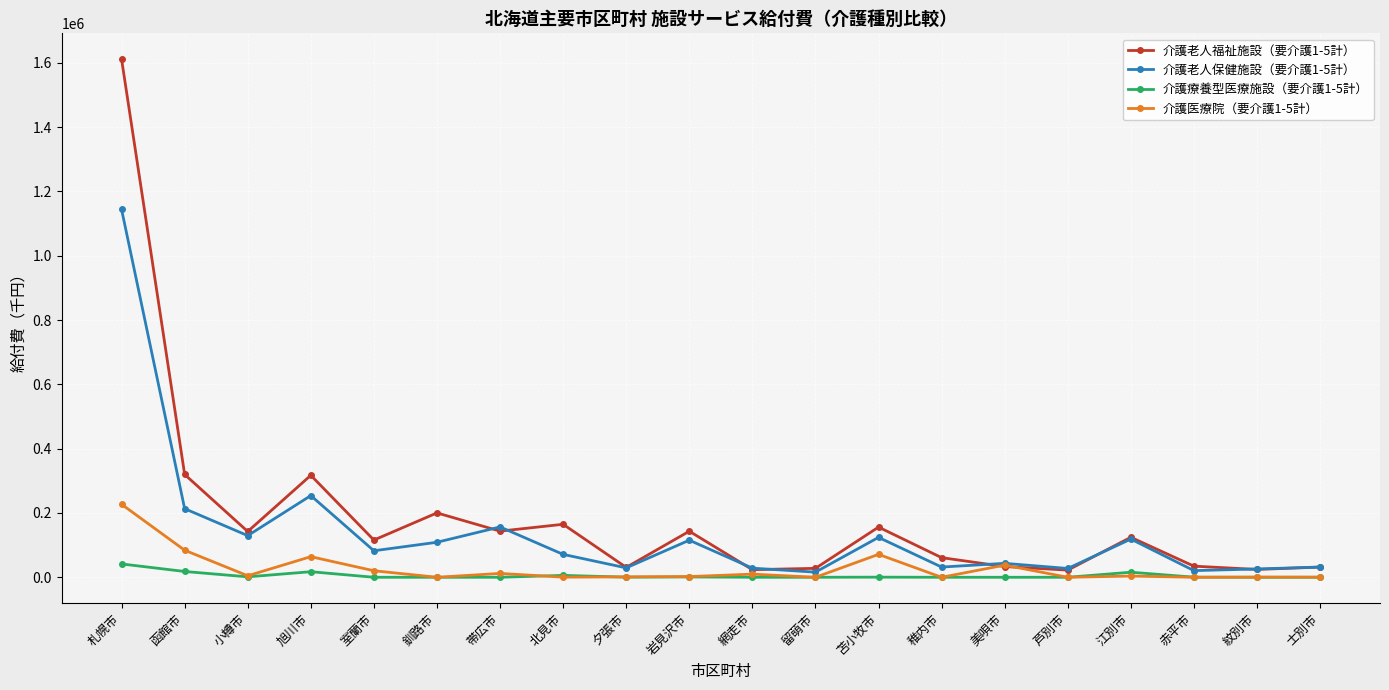

In 介護医療院（要介護1-5計）, how many points are higher than both neighbors (excluding endpoints)?

7